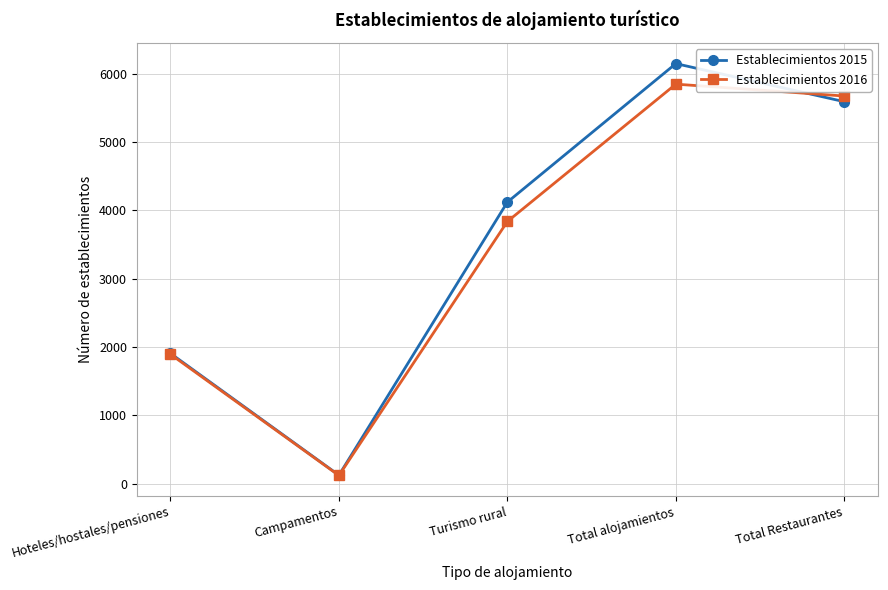

Which series changed the most between Hoteles/hostales/pensiones and Total Restaurantes?

Establecimientos 2016